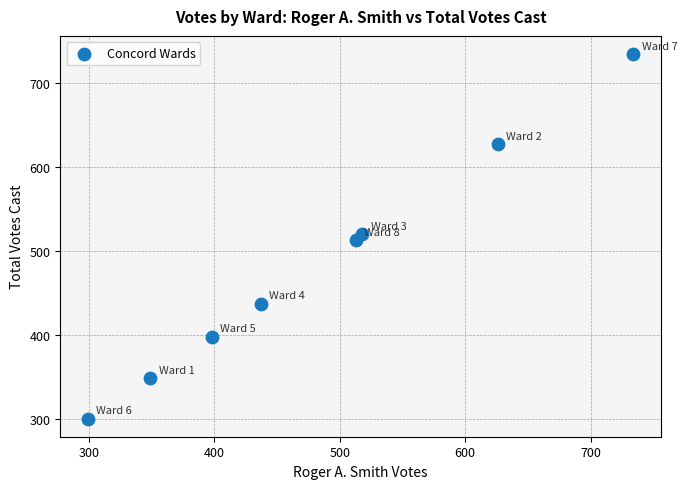

What is the range of Y values (max minus min)?

433